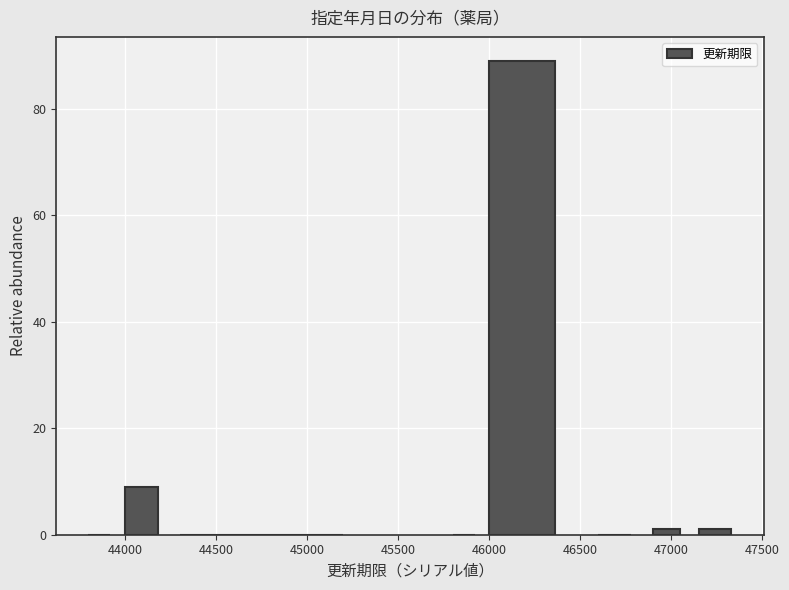

Which range on the x-axis has the tallest bar?

46000 to 46600